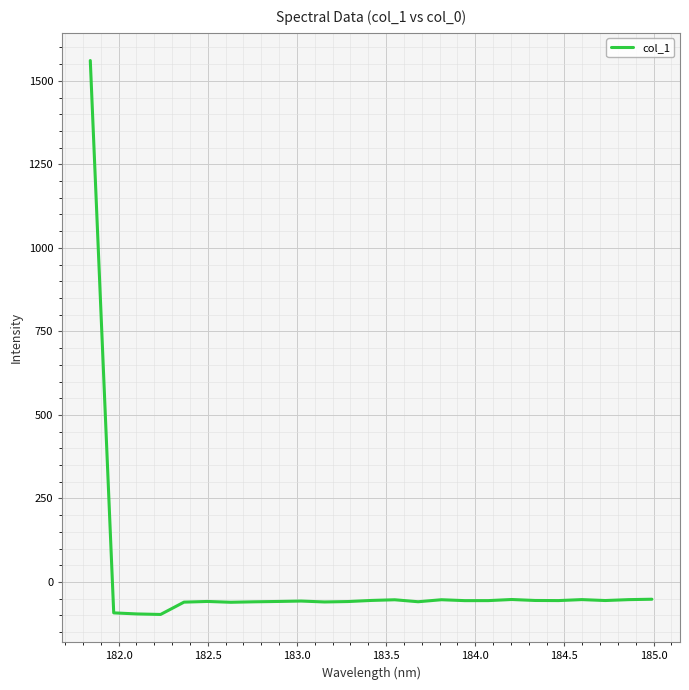

What is the minimum value shown in the chart?

-97.2